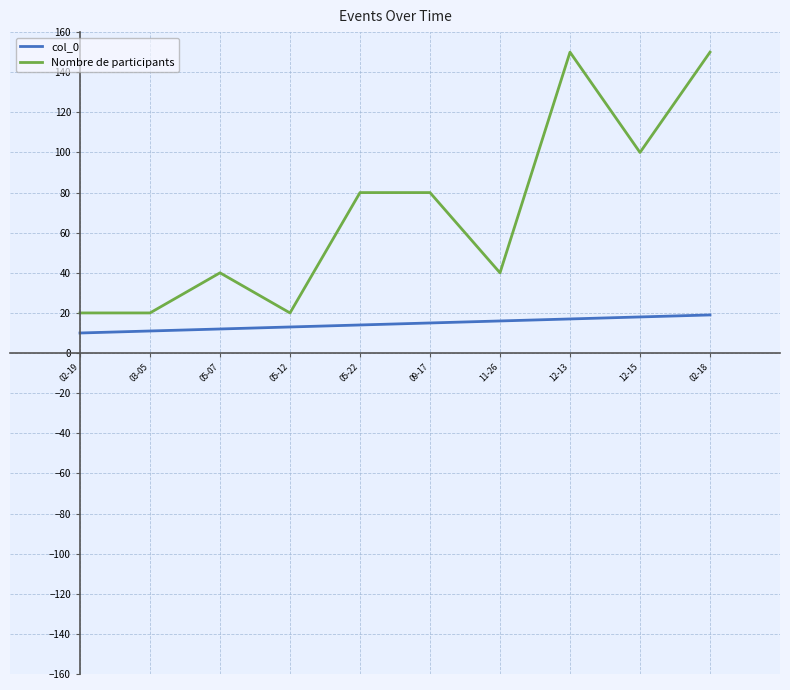

What position from the right is 02-19?

10